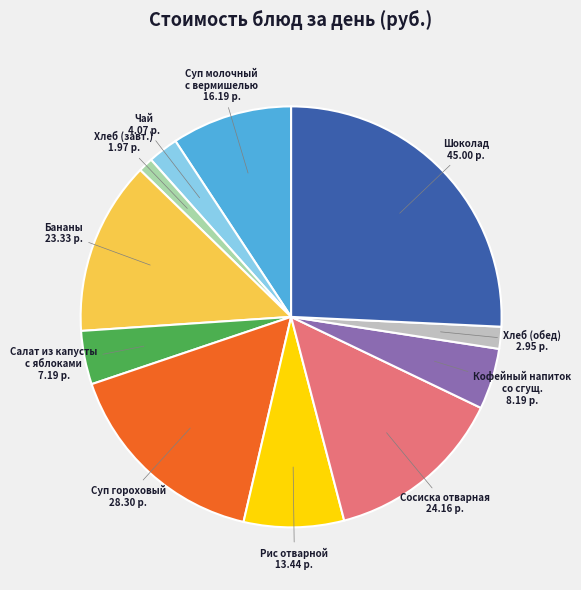

Is there any slice that represents more than half of the pie?

No